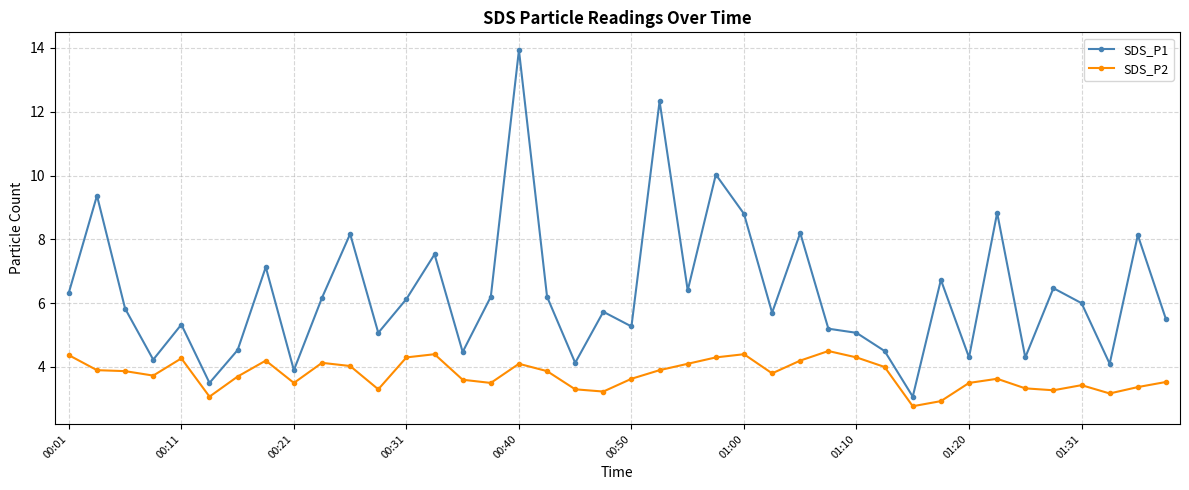

Which series has the largest range (max minus min)?

SDS_P1